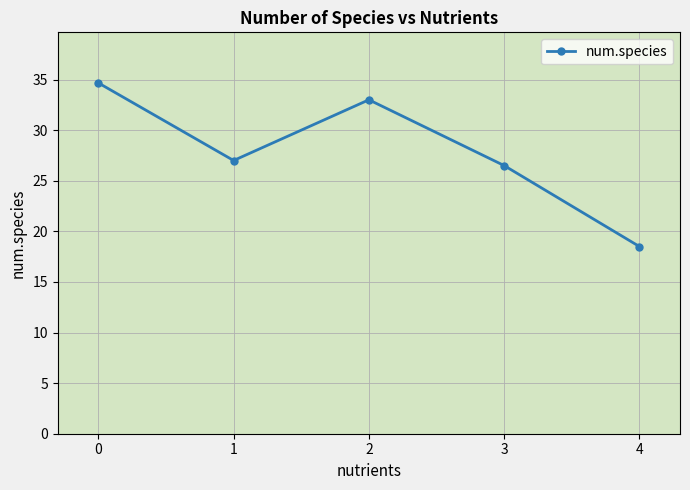

The chart shows a value of 27.0 at 1. True or false?

True